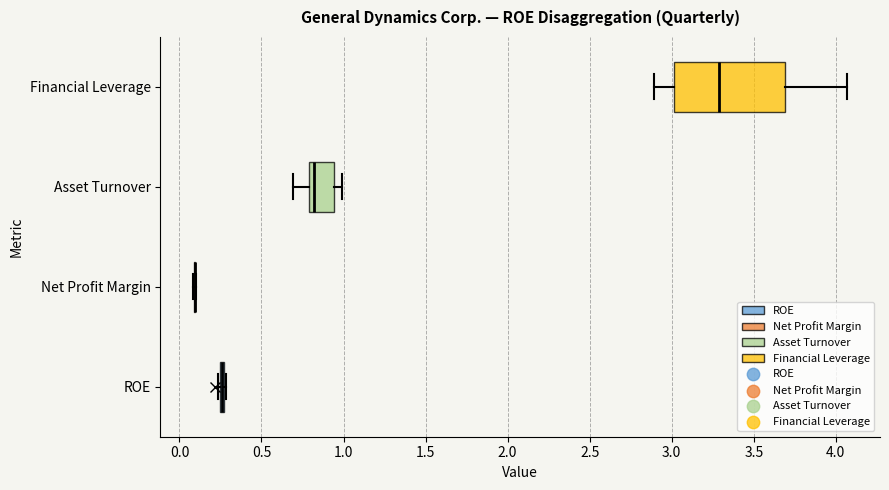

Reading bottom to top, transcribe this box plot: for each box, give where its median line is, the range the box spans, and where its two whiskers end, as read against the x-axis. The values are not printed on the chart, so give them approximately, as read against the axis.

ROE: box collapsed to a line at 0.25, whiskers 0.25 to 0.30
Net Profit Margin: box collapsed to a line at 0.10, whiskers 0.10 to 0.10
Asset Turnover: median 0.80 (just right of the box's left edge), box 0.80 to 0.95, whiskers 0.70 to 1.00
Financial Leverage: median 3.30, box 3.00 to 3.70, whiskers 2.90 to 4.05